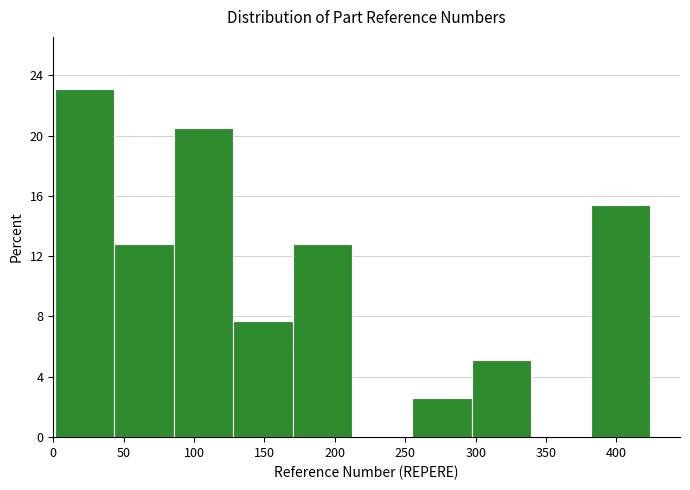

Reading left to right, list every bar in this chart as the range it spans on the x-axis followed by its height. Neither the bar edges nor the heights are printed on the chart, so give them approximately, as read against the axes.

0 to 45: 23.0
45 to 85: 13.0
85 to 130: 20.5
130 to 170: 7.5
170 to 215: 13.0
215 to 255: 0
255 to 295: 2.5
295 to 340: 5.0
340 to 380: 0
380 to 425: 15.5